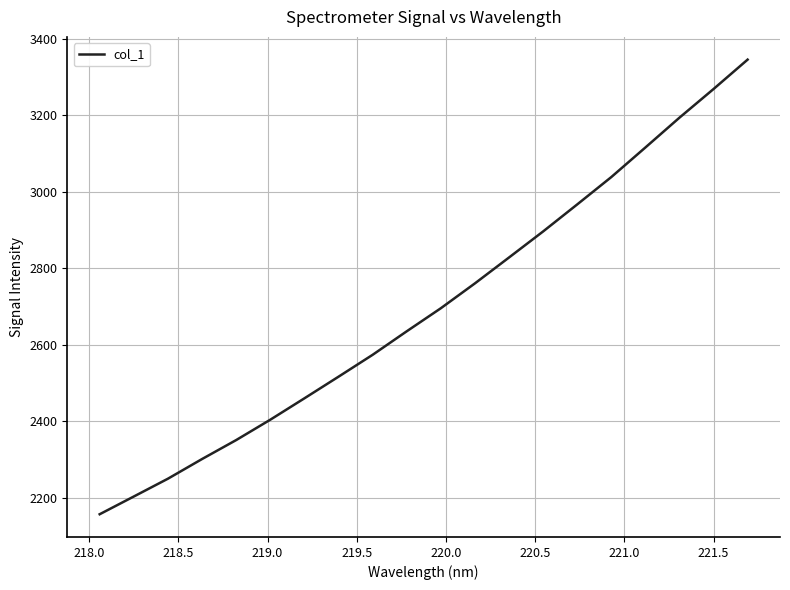

What is the minimum value shown in the chart?

2157.3